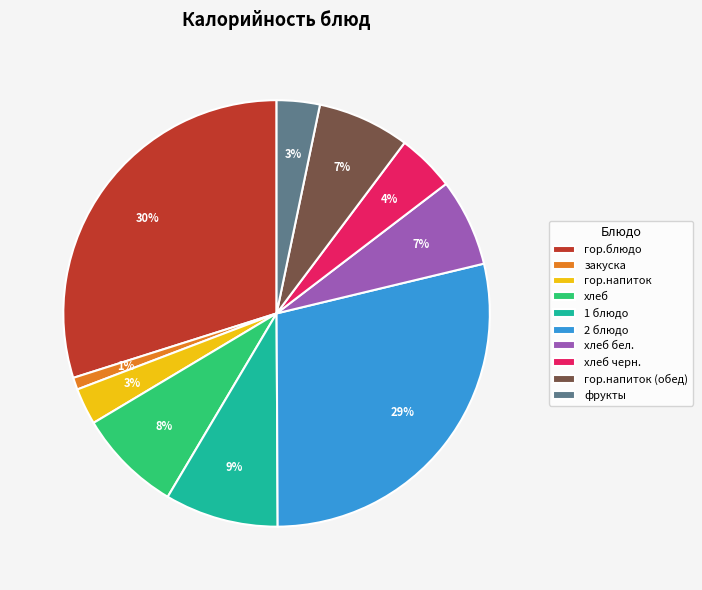

What is the smallest slice in the pie chart?

закуска